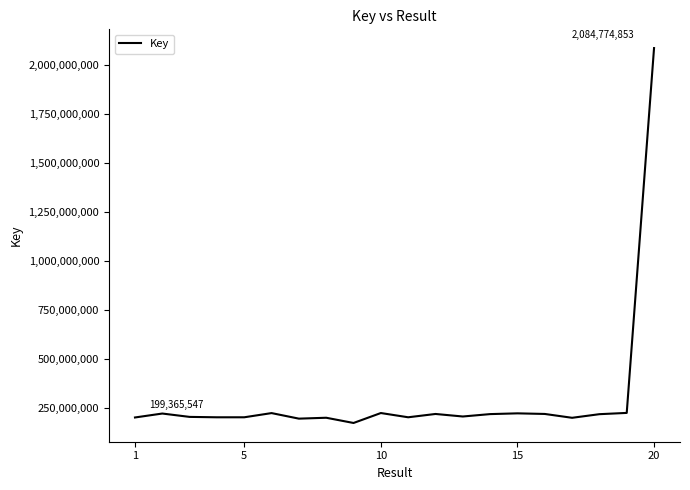

What is the difference between the maximum and minimum values?

1913492606